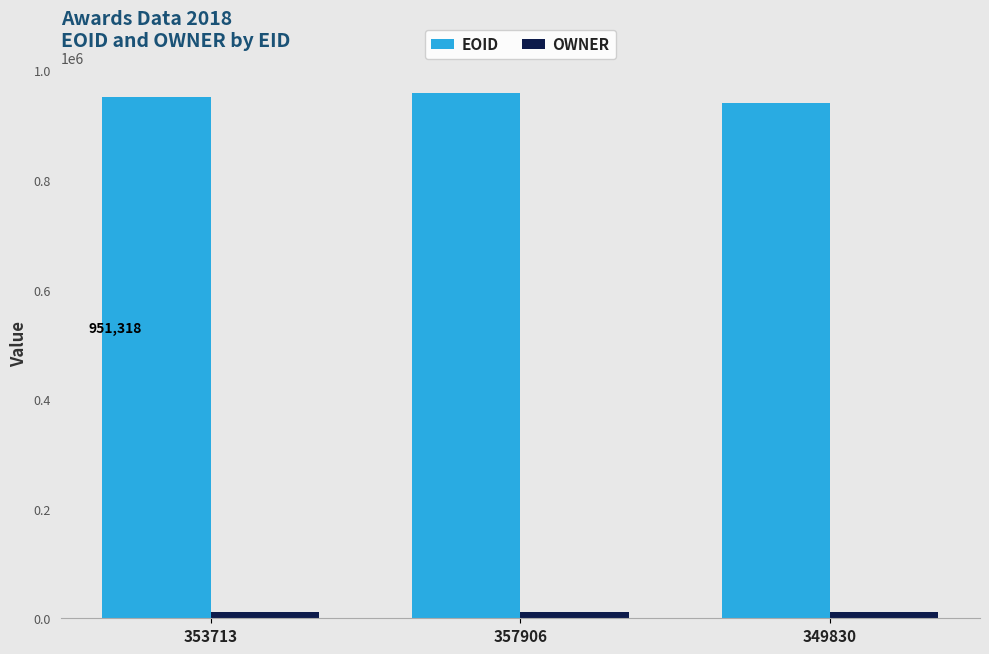

What is the sum of the EOID values at 357906 and 353713?

1910067